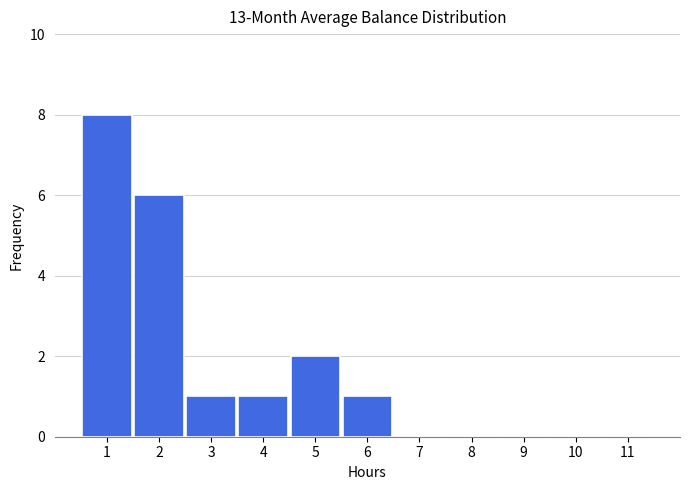

Reading right to left, transcribe all the data shown in this chart.

11=0	10=0	9=0	8=0	7=0	6=1	5=2	4=1	3=1	2=6	1=8